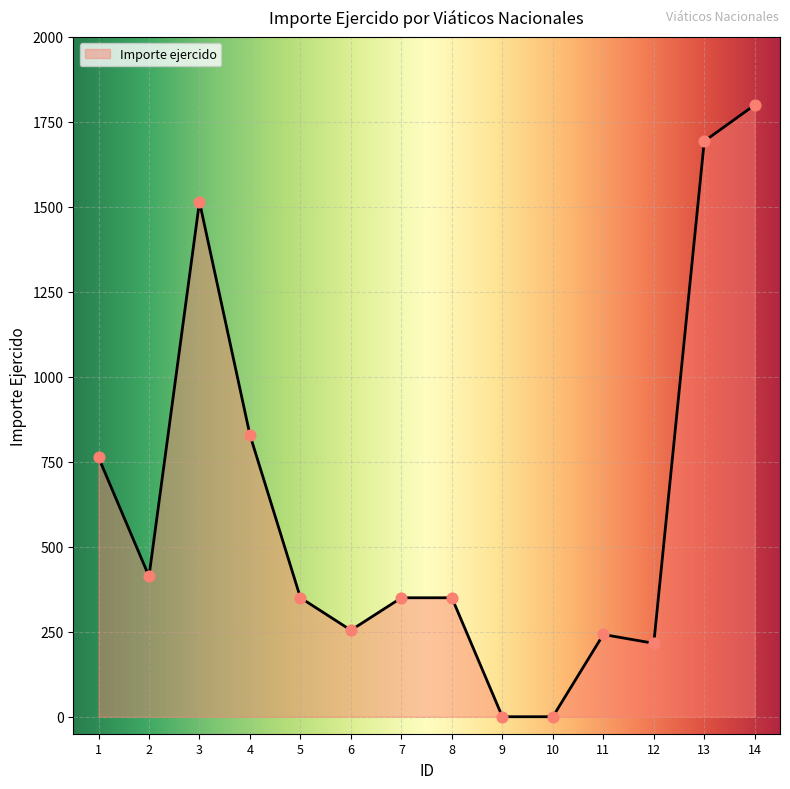

Between 9 and 3, which is larger?

3